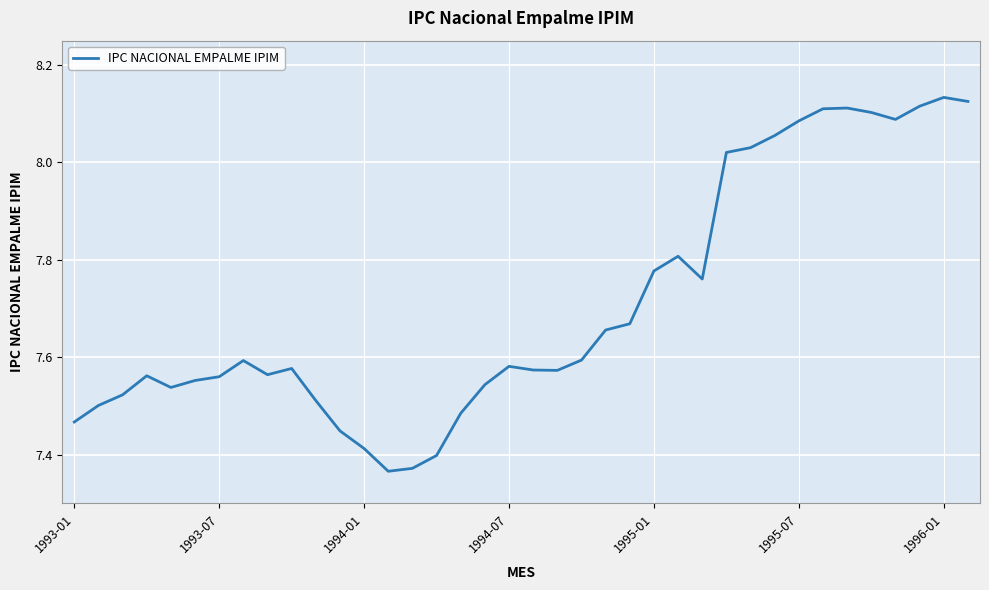

Does the chart display data point markers on the line(s)?

No